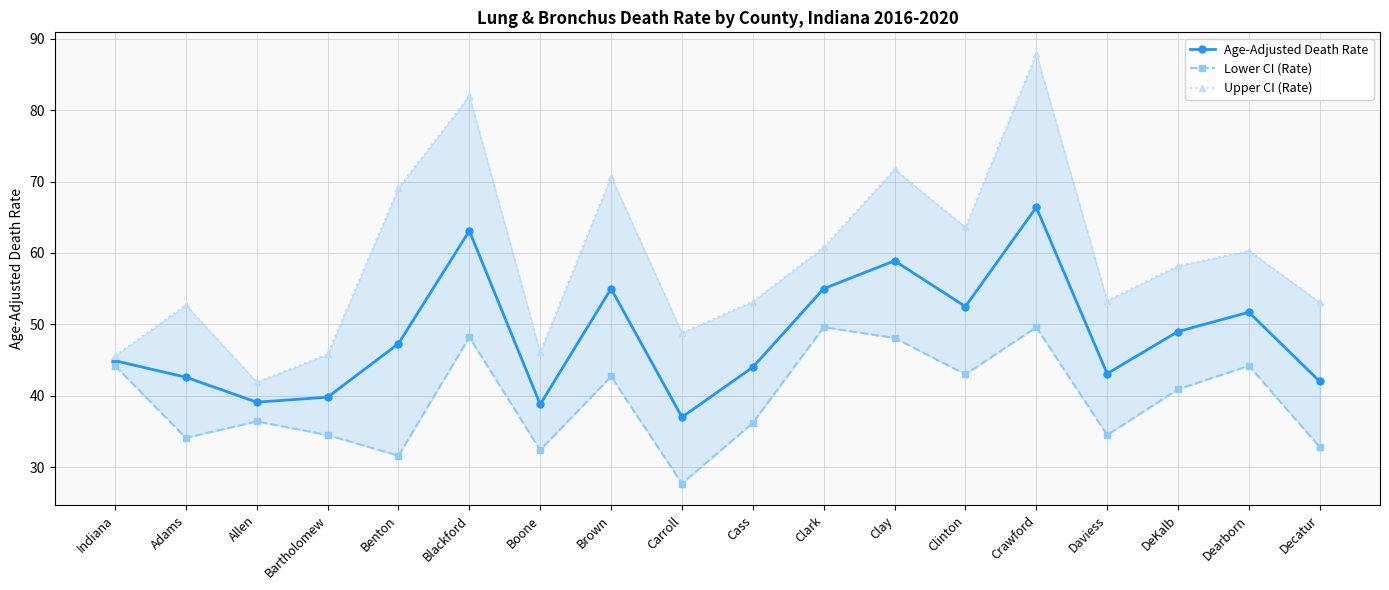

Which category has the highest value in the Upper CI (Rate) series?

Crawford